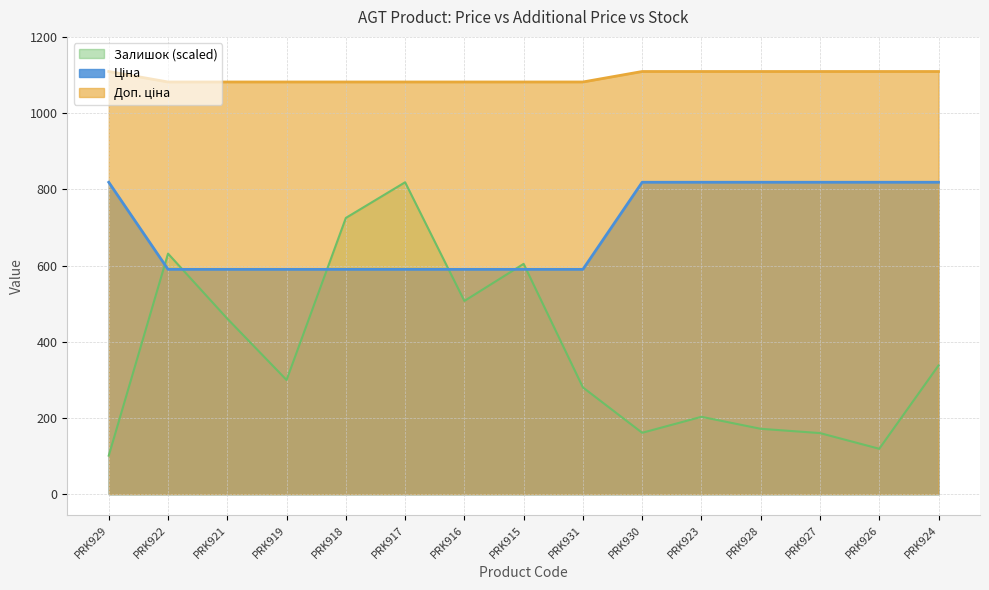

What is the value of the Ціна point at the 13th from the left?

818.5